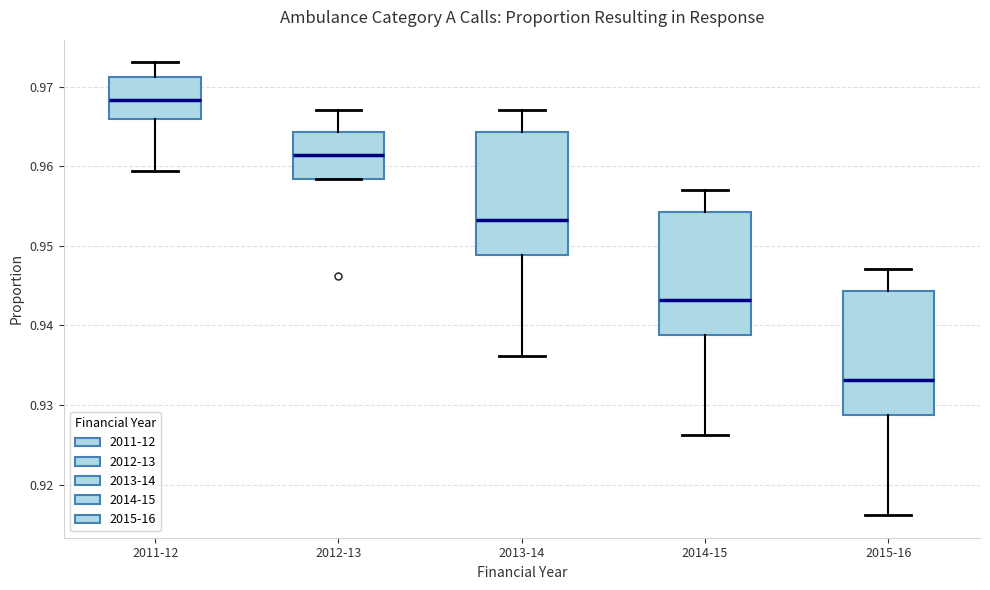

Which box has the highest median line?

2011-12